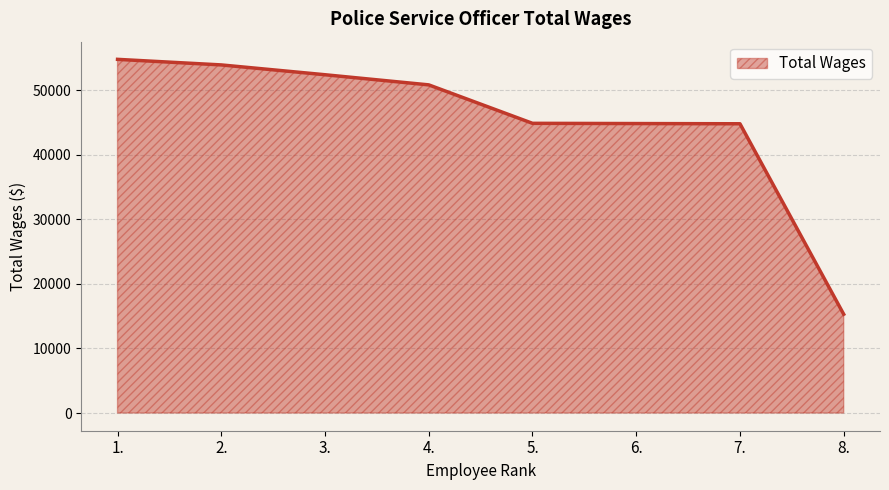

What is the ratio of the value at 6. to the value at 8.?

2.9